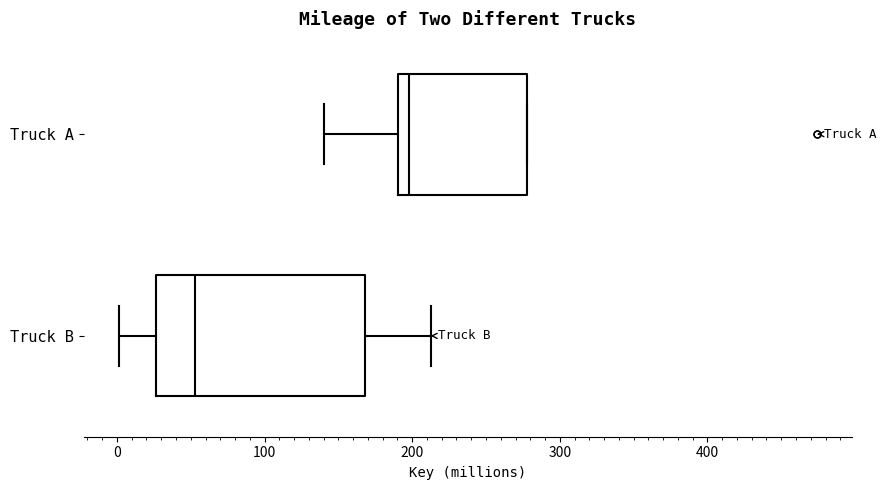

Which box has the furthest to the right median line?

Truck A